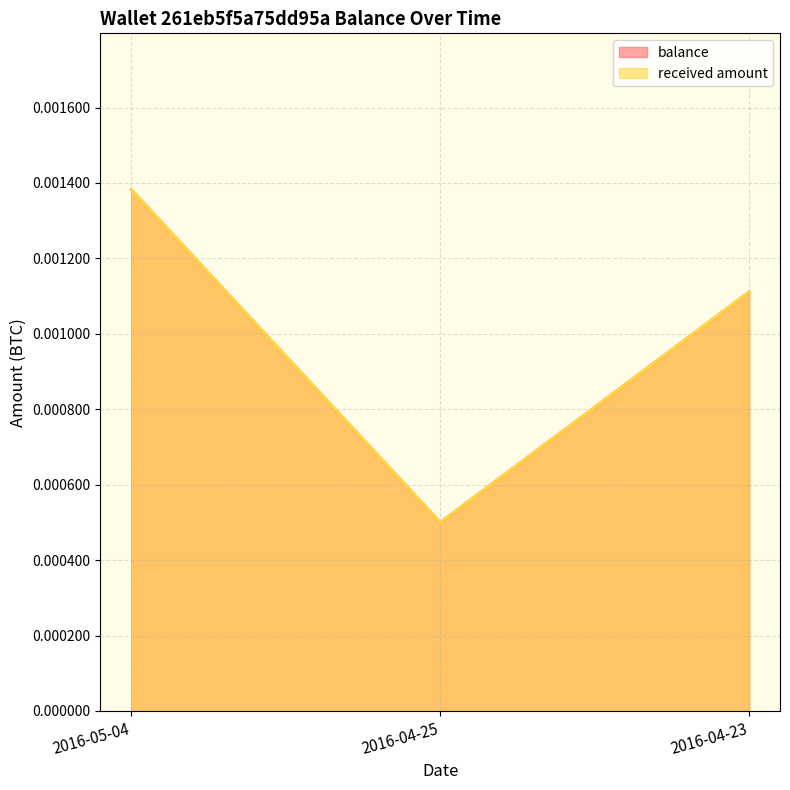

The value of received amount at 2016-04-23 is 0.0. True or false?

True